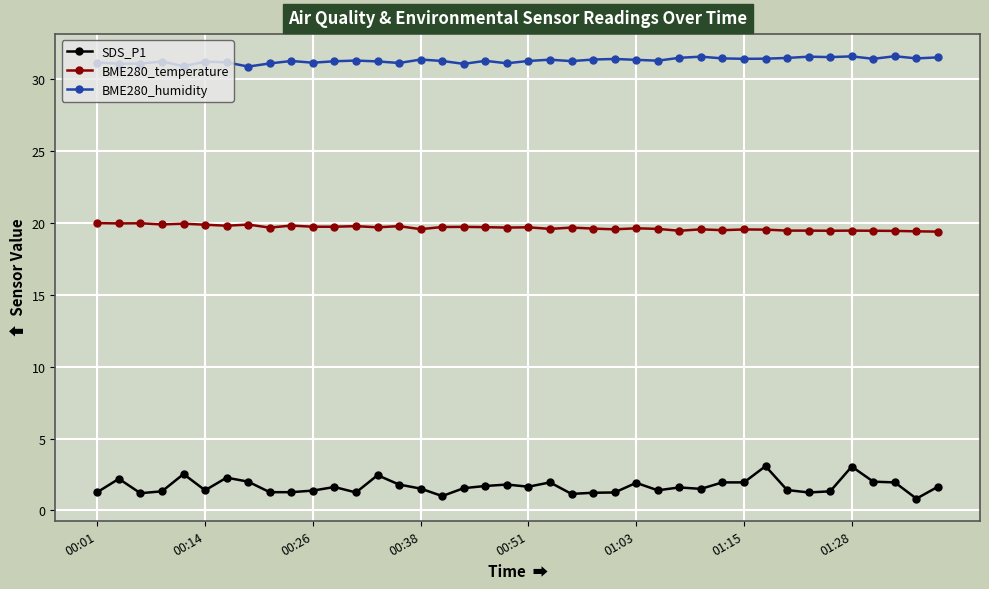

At how many categories does at least one series exceed 6?

40